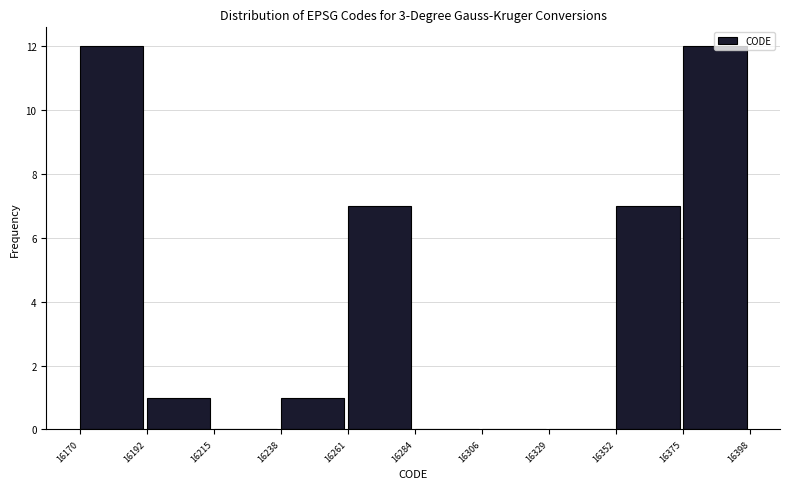

Reading left to right, transcribe this chart: for each bar, give the range it covers on the x-axis and its height. The values are not printed on the chart, so give them approximately, as read against the axis.

16170 to 16192: 12
16192 to 16215: 1
16215 to 16238: 0
16238 to 16261: 1
16261 to 16284: 7
16284 to 16306: 0
16306 to 16329: 0
16329 to 16352: 0
16352 to 16375: 7
16375 to 16398: 12